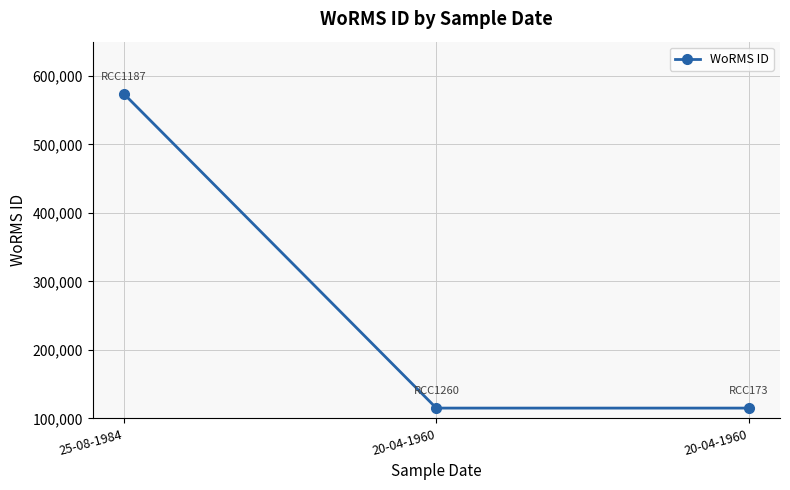

What is the greatest value displayed?

573836